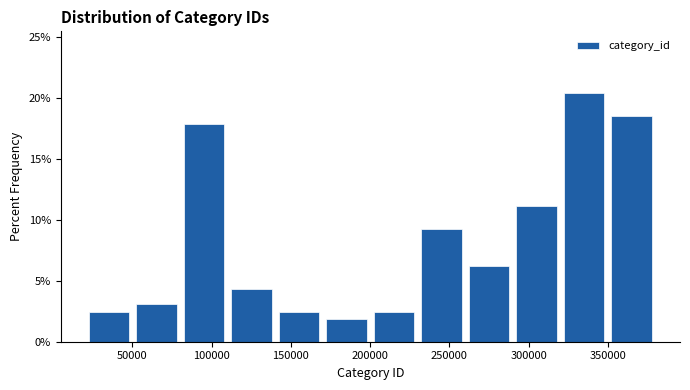

Reading left to right, list every bar in this chart as the range it spans on the x-axis followed by its height. Neither the bar edges nor the heights are printed on the chart, so give them approximately, as read against the axes.

20000 to 50000: 2.5
50000 to 80000: 3.0
80000 to 110000: 18.0
110000 to 140000: 4.5
140000 to 170000: 2.5
170000 to 200000: 2.0
200000 to 230000: 2.5
230000 to 260000: 9.5
260000 to 290000: 6.0
290000 to 320000: 11.0
320000 to 350000: 20.5
350000 to 380000: 18.5